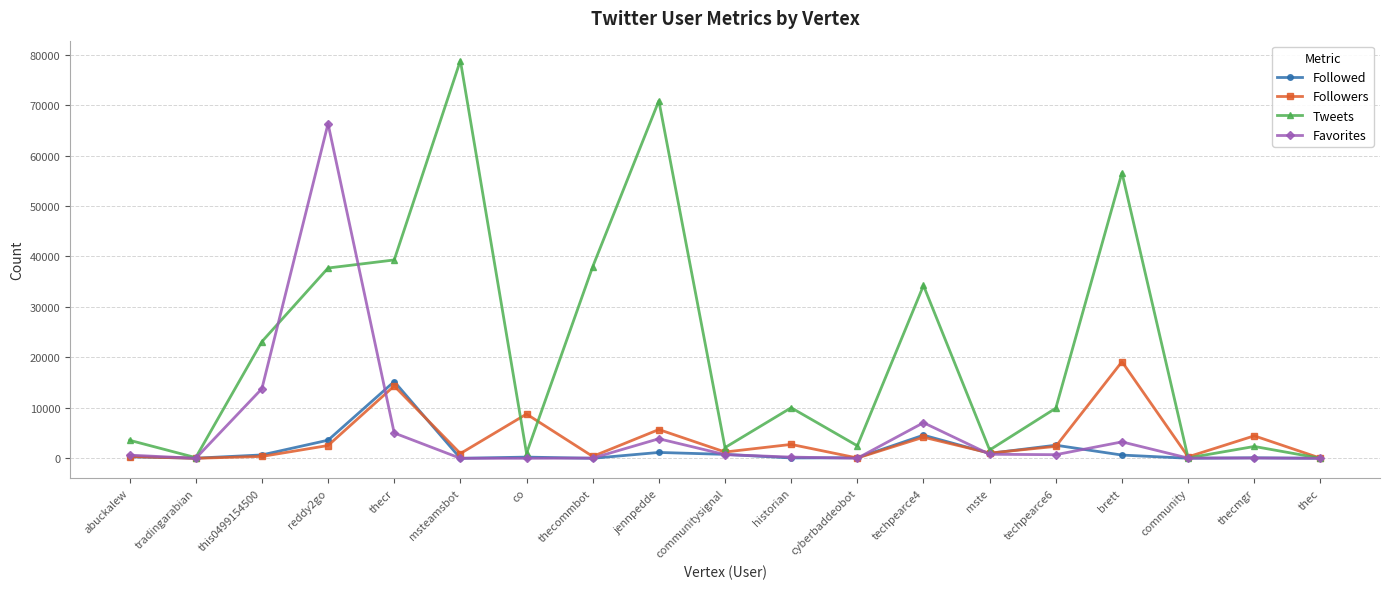

Which series changed the most between tradingarabian and thecmgr?

Followers